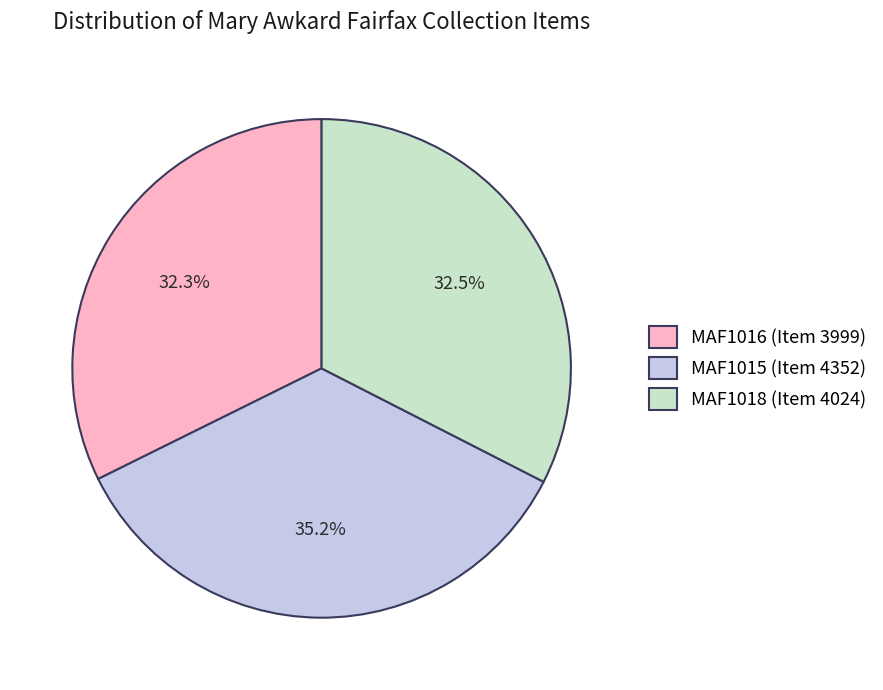

Which has a higher value, MAF1015 (Item 4352) or MAF1016 (Item 3999)?

MAF1015 (Item 4352)